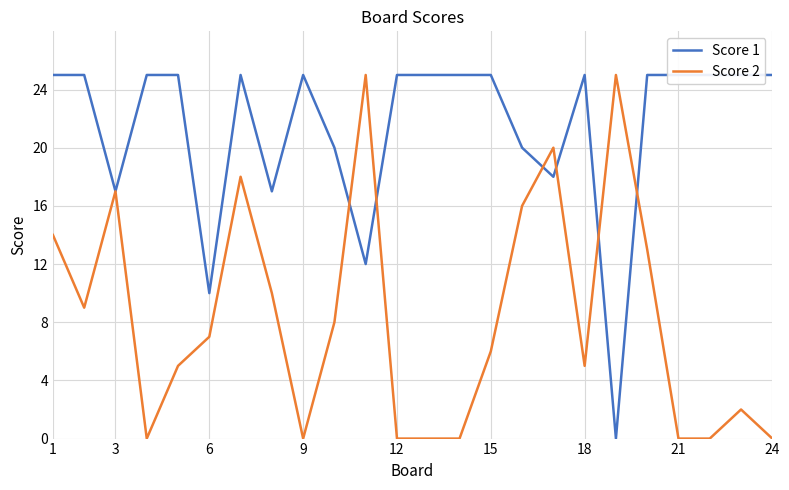

How many values in Score 1 are above zero?

23